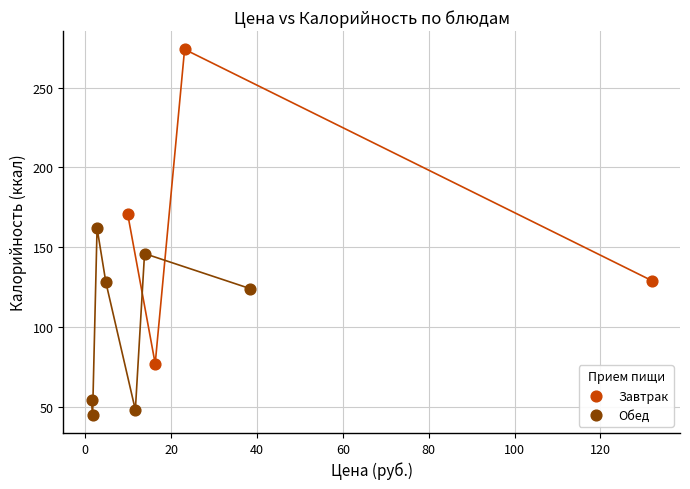

Which series has the widest spread of Y values?

Завтрак